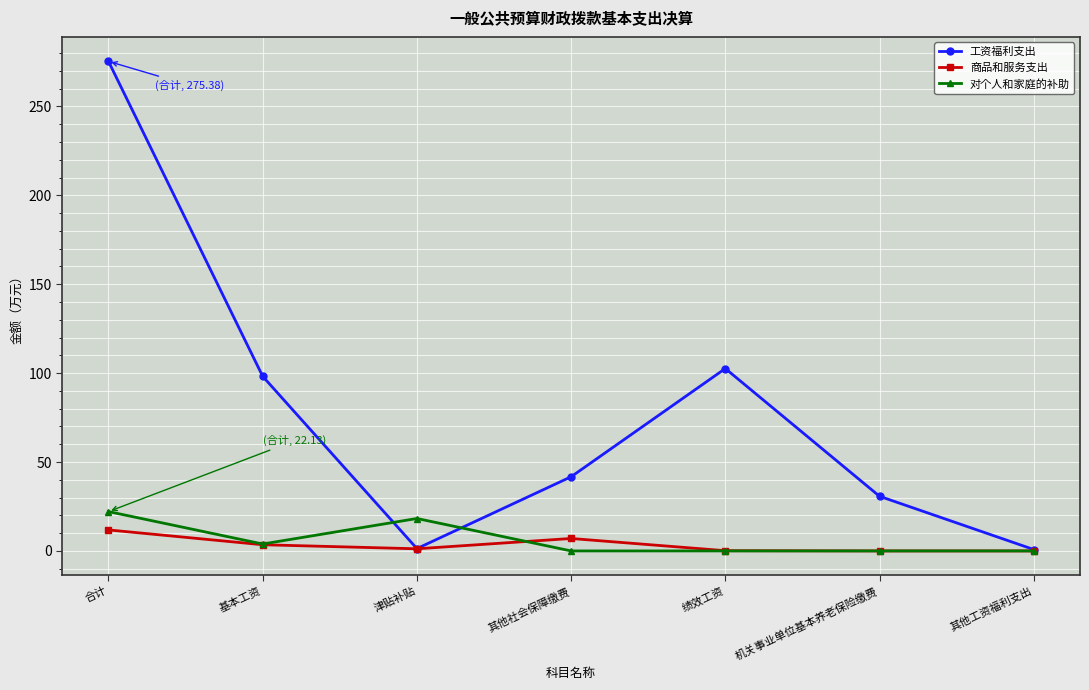

In 工资福利支出, how many points are lower than both neighbors (excluding endpoints)?

1